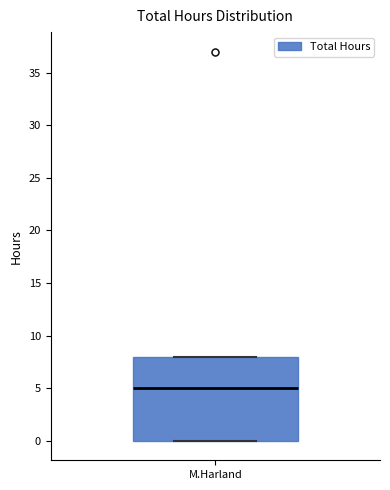

Read this box plot against the y-axis: the position of the median line, the range covered by the box, and the ends of both whiskers. The values are not printed on the chart, so give them approximately, as read against the axis.

median 5, box 0 to 8, whiskers 0 to 8